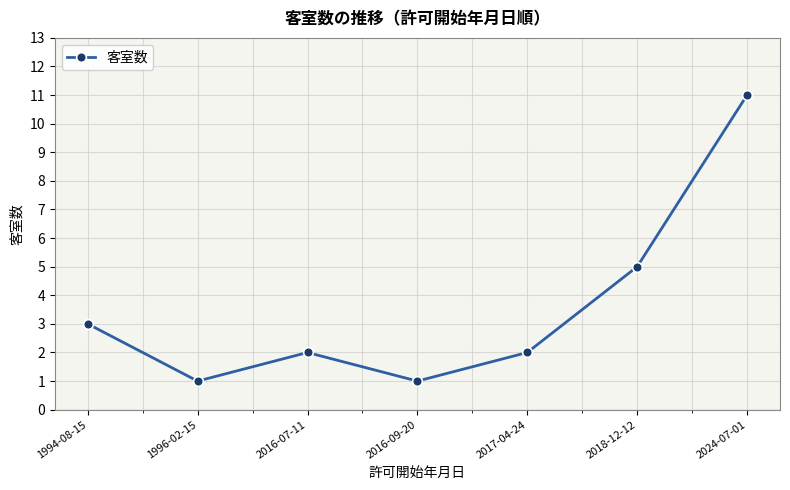

What is the difference between the maximum and second lowest values?

10